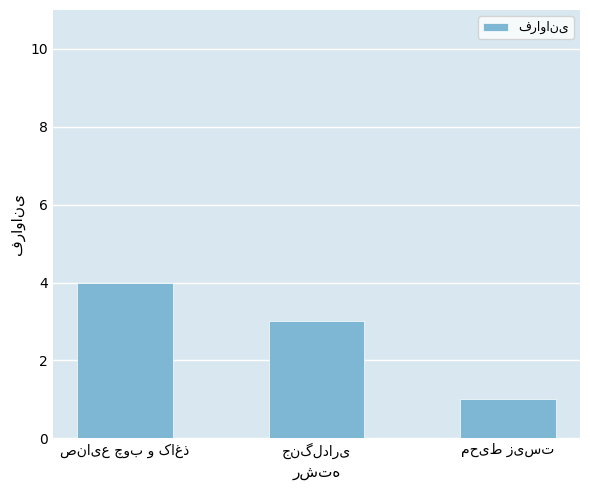

What is the greatest value displayed?

4